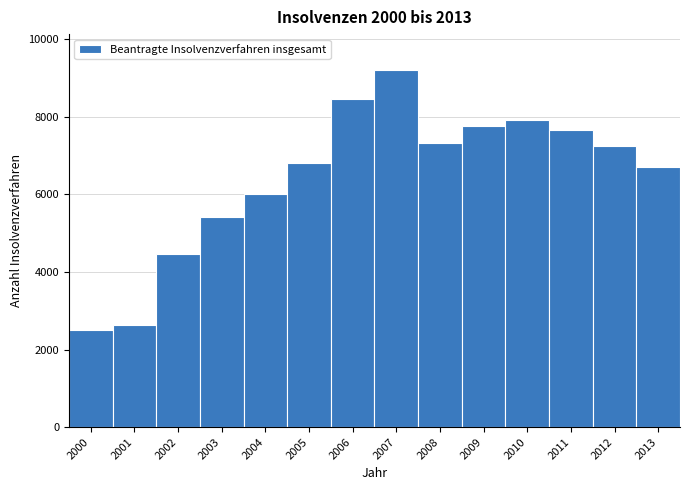

Reading right to left, extract all data points from this chart.

2013=6691	2012=7236	2011=7656	2010=7910	2009=7748	2008=7326	2007=9206	2006=8460	2005=6794	2004=6001	2003=5420	2002=4450	2001=2637	2000=2513